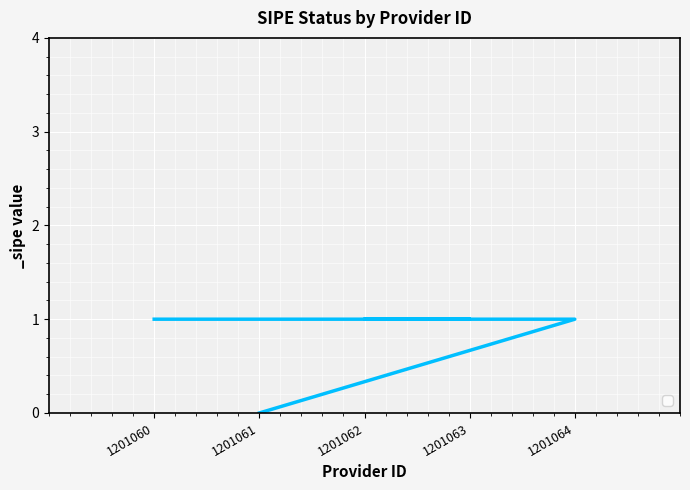

Count the number of categories in the chart.

5